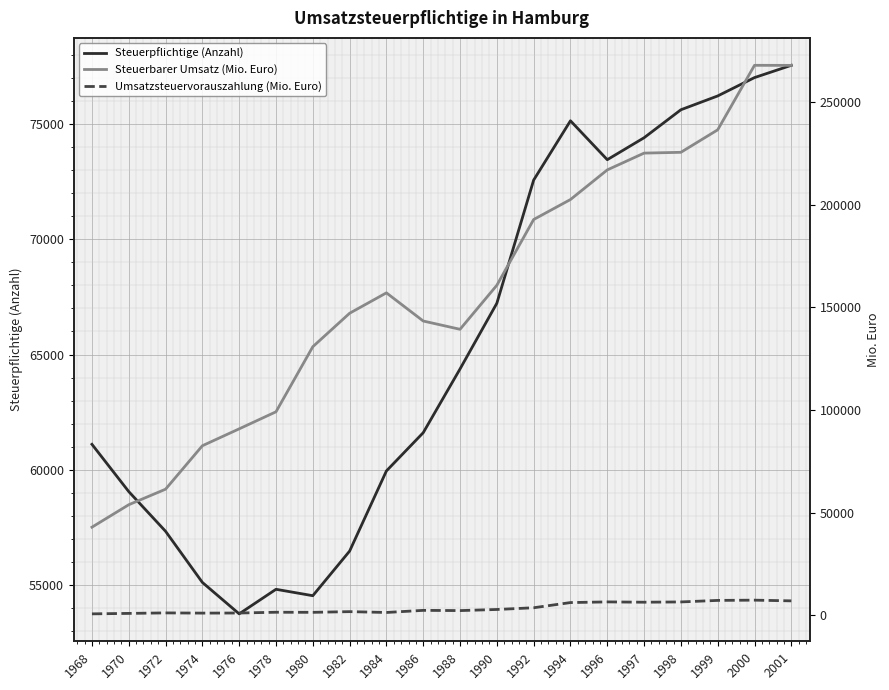

Where is the first local minimum for Steuerbarer Umsatz (Mio. Euro)?

1988